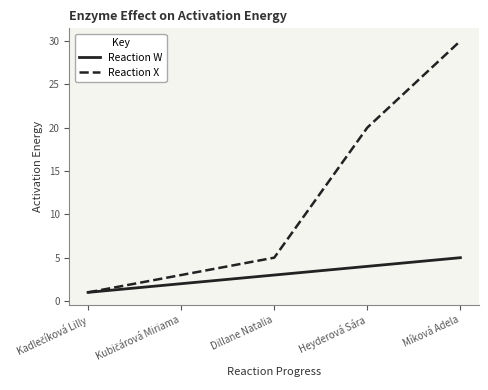

Where is Reaction X nearest to the value 15?

Heyderová Sára